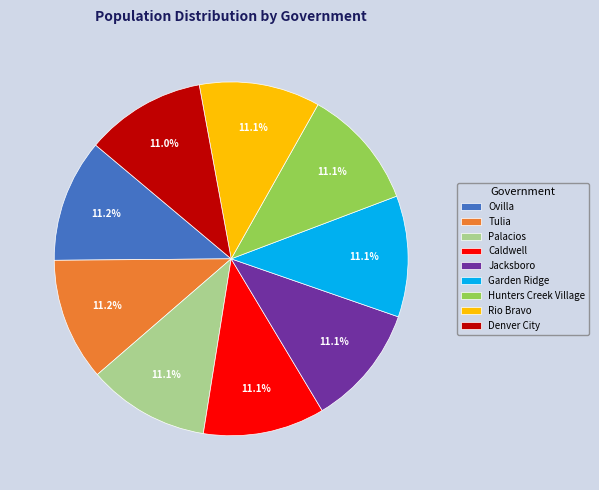

What percentage is NOT represented by Garden Ridge?

88.9%